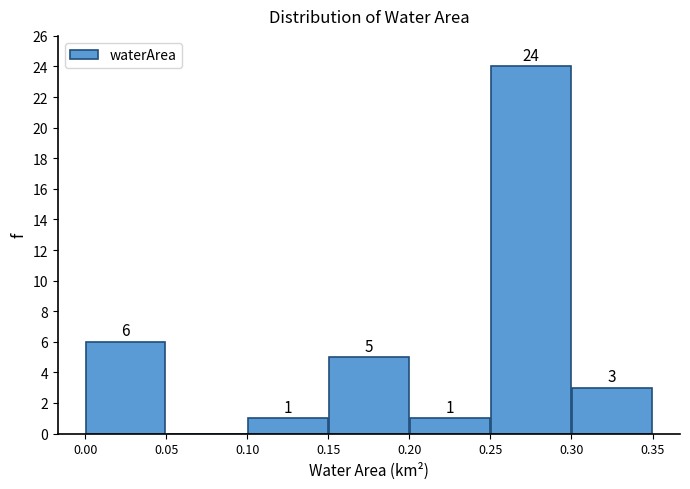

Which range on the x-axis has the tallest bar?

0.25 to 0.30